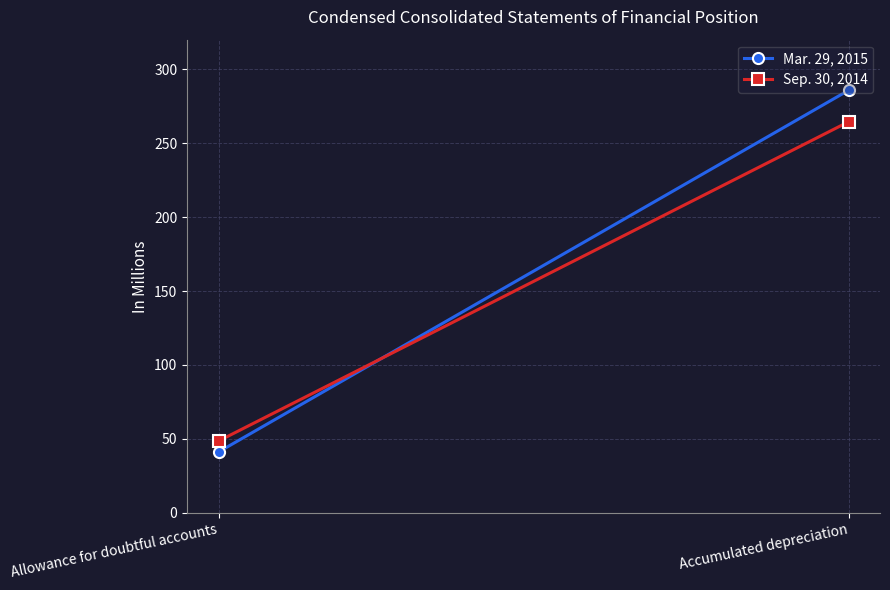

Rank the series by their maximum value, from highest to lowest.

Mar. 29, 2015, Sep. 30, 2014